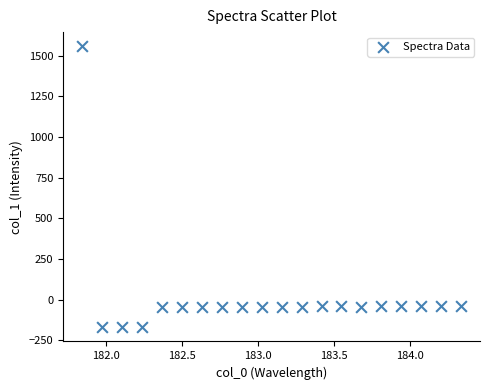

What is the range of X values (max minus min)?

2.5